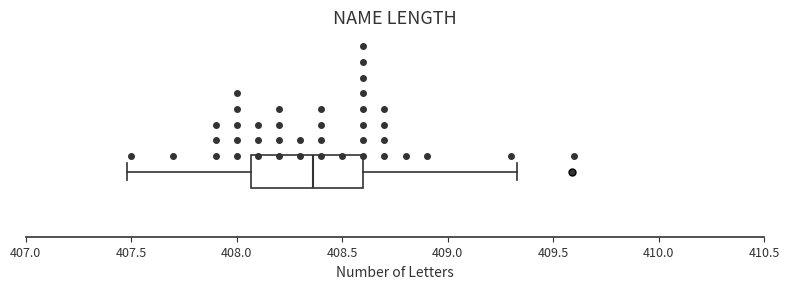

Transcribe this box plot: give where the median line is, the range the box spans, and where the two whiskers end, as read against the x-axis. The values are not printed on the chart, so give them approximately, as read against the axis.

median 408.35, box 408.05 to 408.60, whiskers 407.50 to 409.35